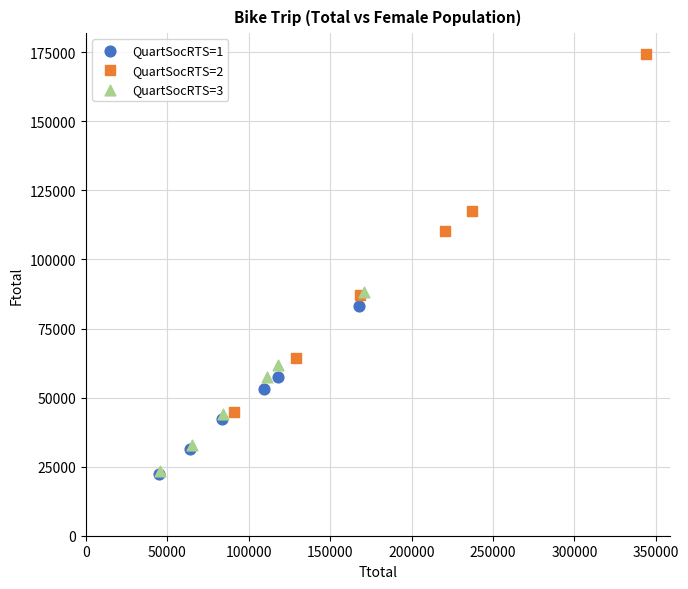

What are all the series names shown in the legend?

QuartSocRTS=1, QuartSocRTS=2, QuartSocRTS=3